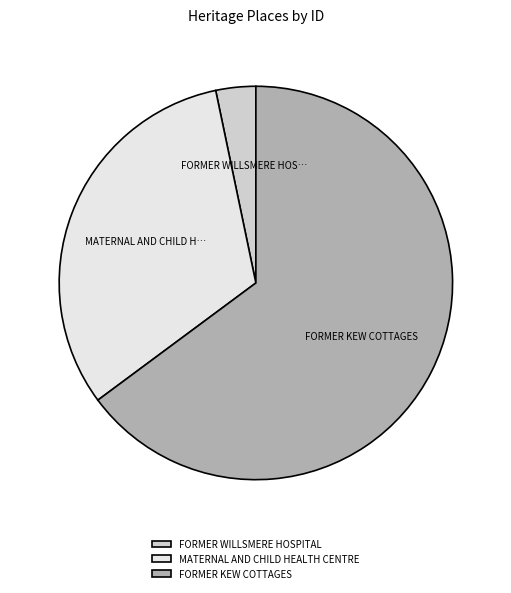

Rank the categories by value from highest to lowest.

FORMER KEW COTTAGES, MATERNAL AND CHILD HEALTH CENTRE, FORMER WILLSMERE HOSPITAL